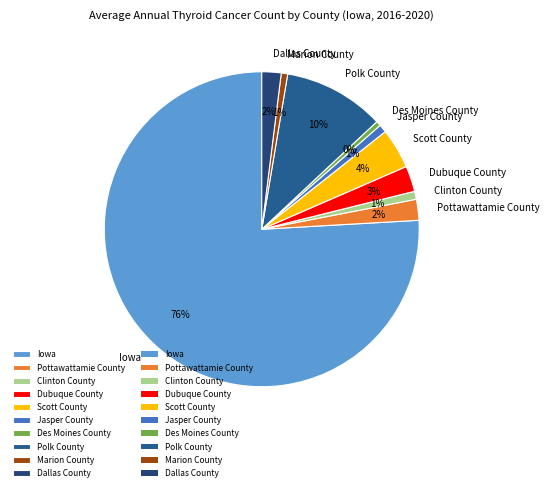

What is the majority slice?

Iowa